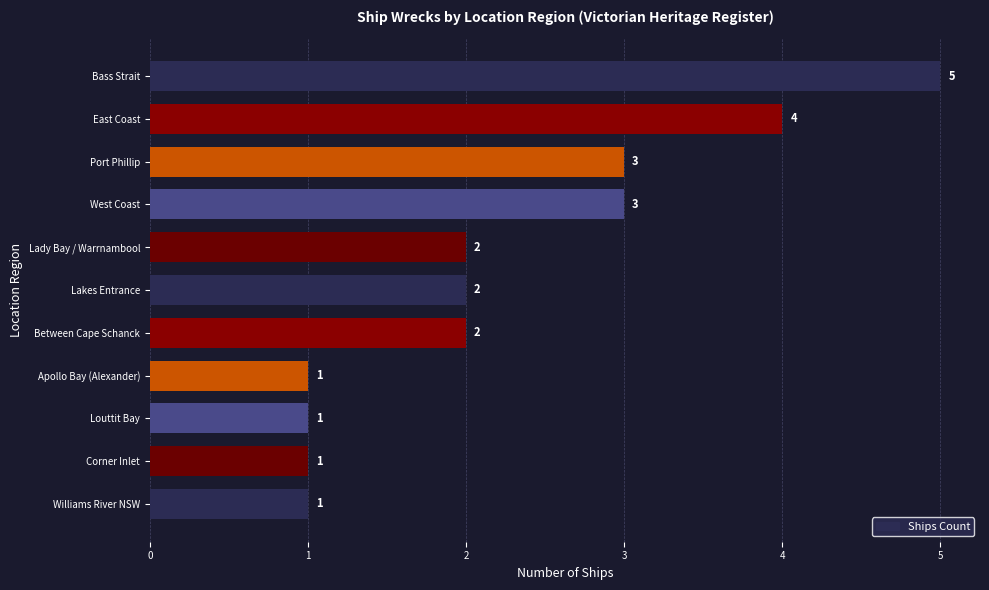

What is the value of the 4th bar from the top?

3